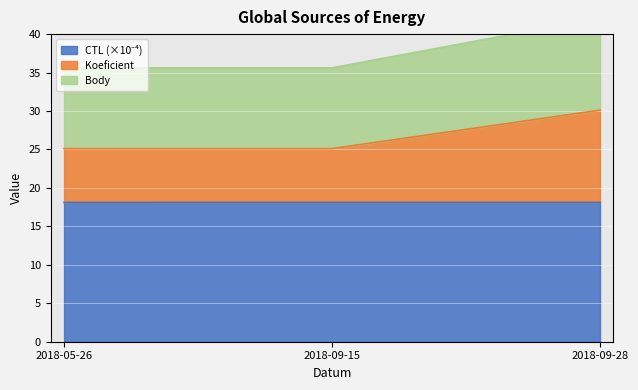

Which series has the largest range (max minus min)?

Koeficient